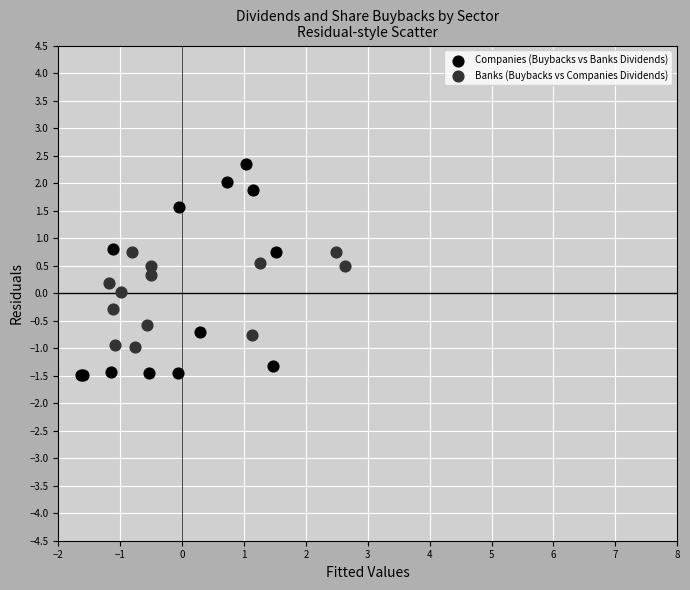

Which series has the widest spread of Y values?

Companies (Buybacks vs Banks Dividends)